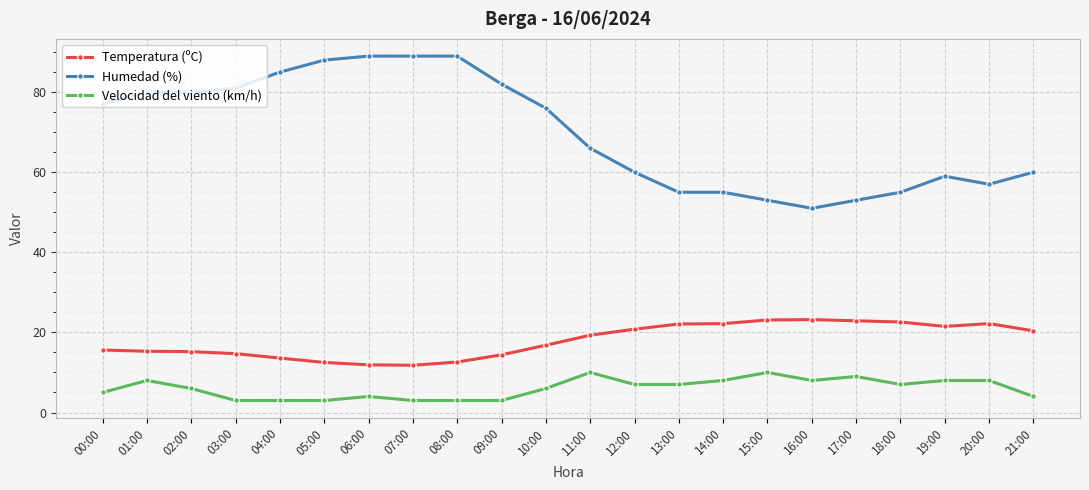

What is the maximum value for Temperatura (ºC)?

23.2